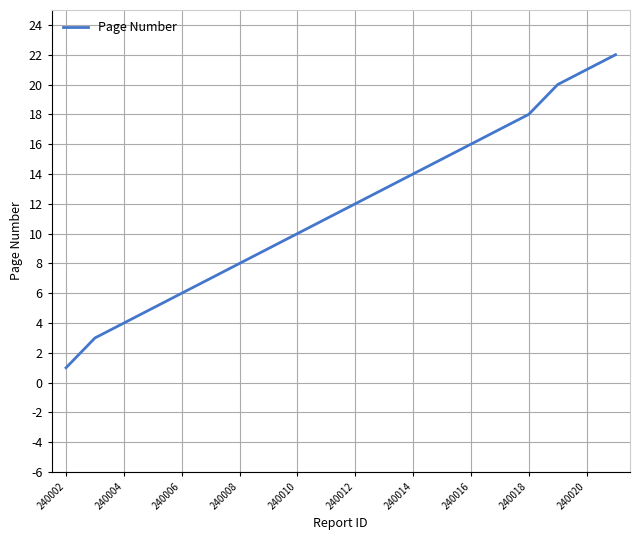

What is the maximum value shown in the chart?

22